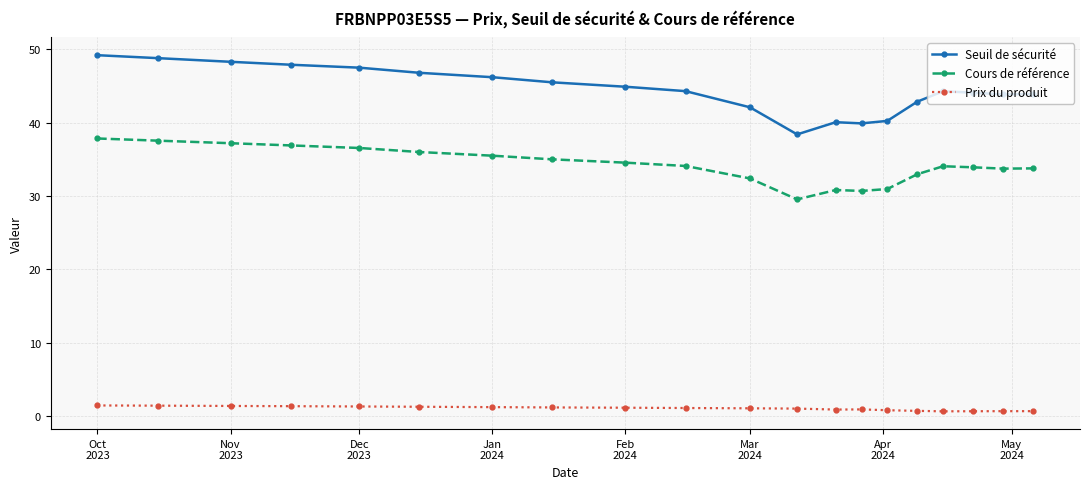

True or false: Cours de référence and Seuil de sécurité intersect in this chart.

False